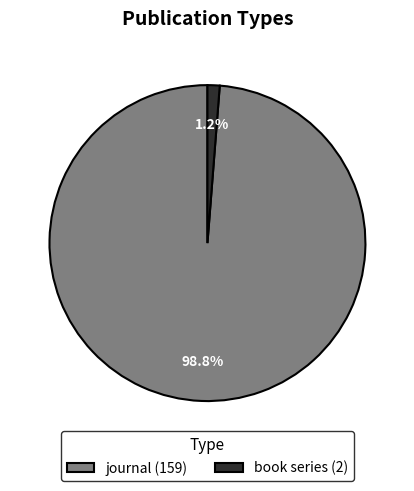

Combined, do journal and book series account for over 50%?

Yes